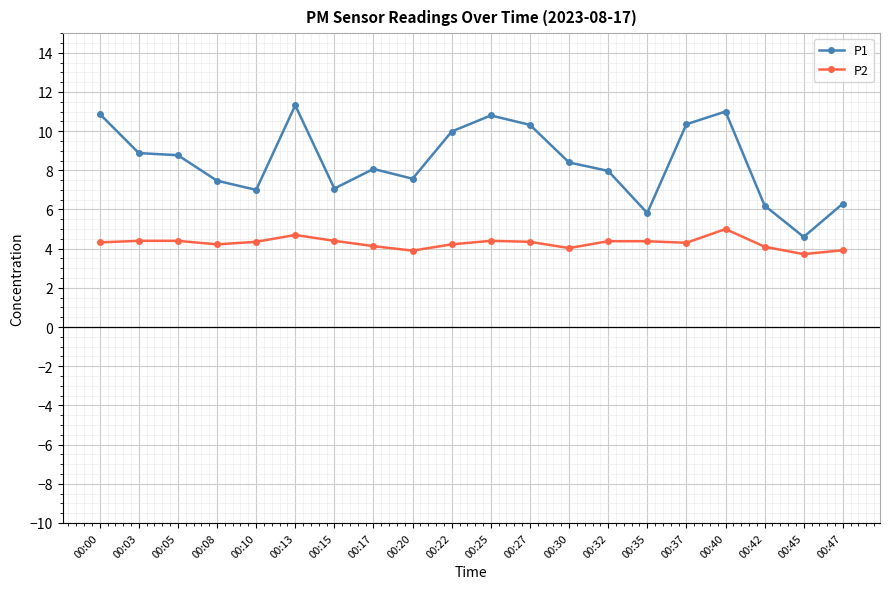

True or false: P2 has a value of 3.9 at 00:47.

True